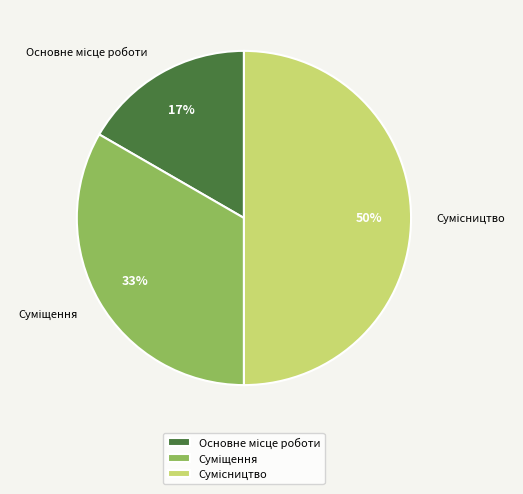

To the nearest percent, what is the difference between the largest and smallest slice percentages?

33%